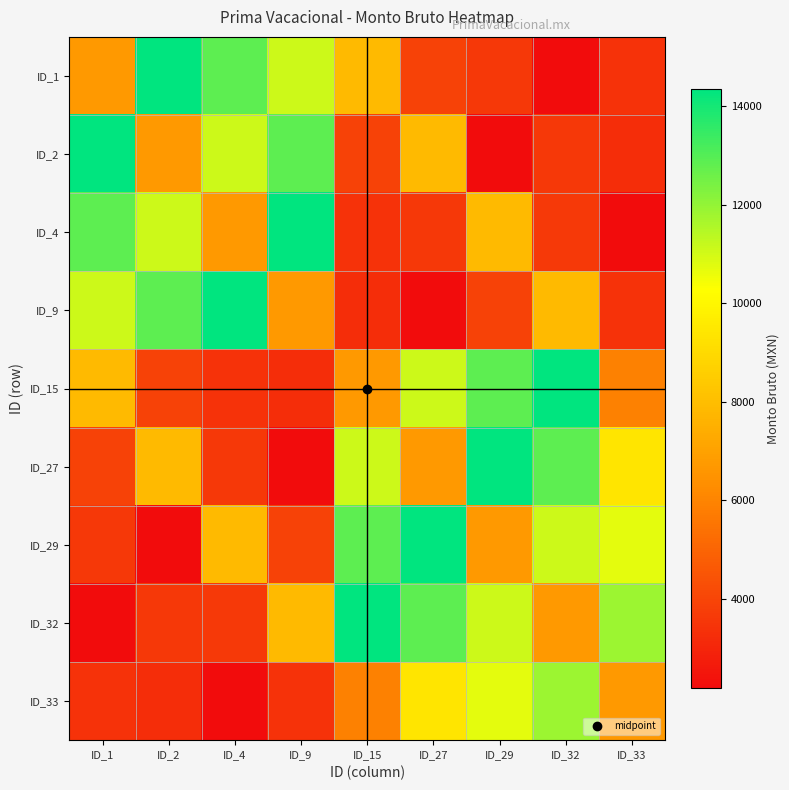

At how many categories does at least one series exceed 10088?

9